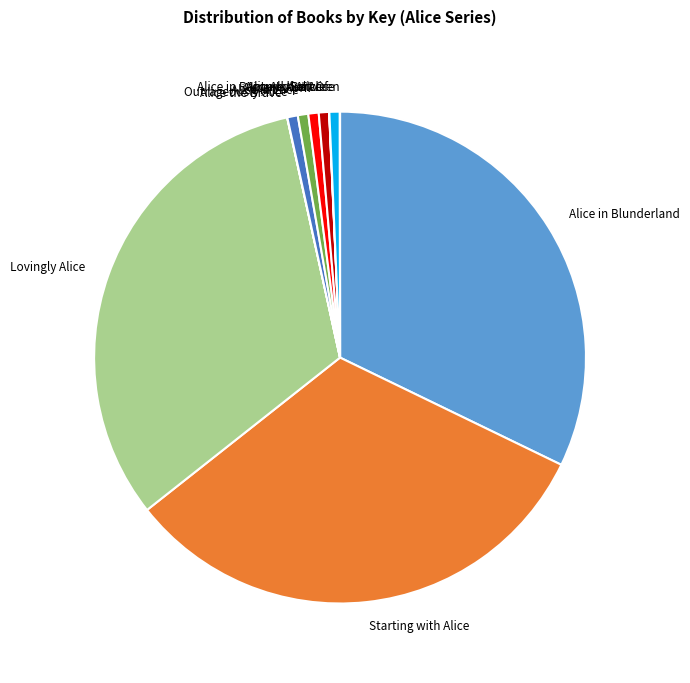

Is there any slice that represents more than half of the pie?

No